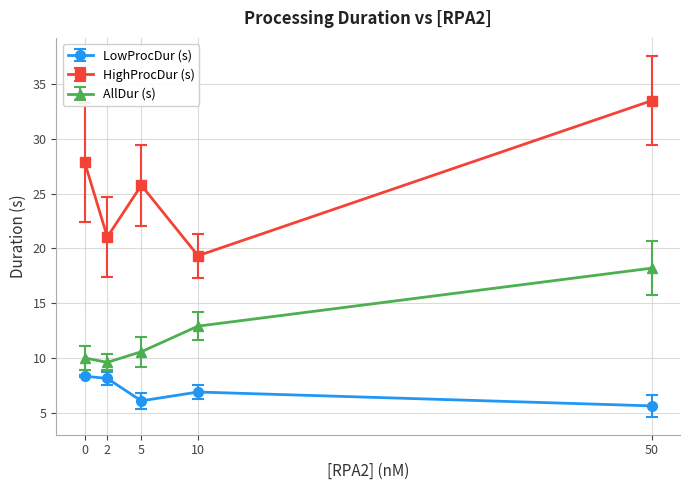

Which category has the highest value across all series?

50